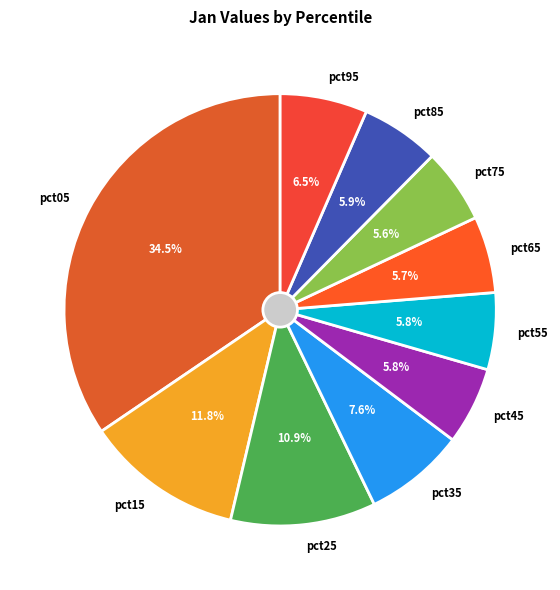

True or false: pct35 accounts for 8% of the total.

True